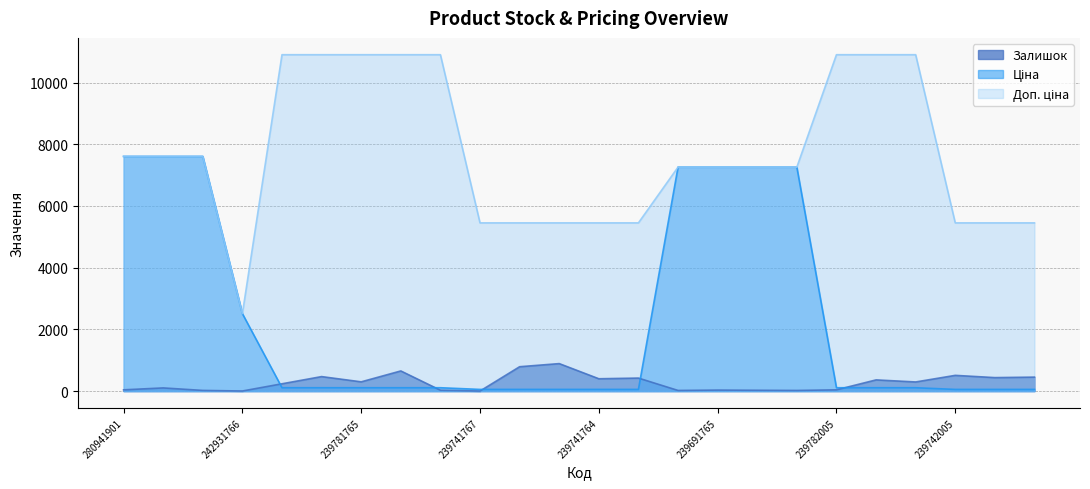

What is the label of the 11th point from the left?

239741766